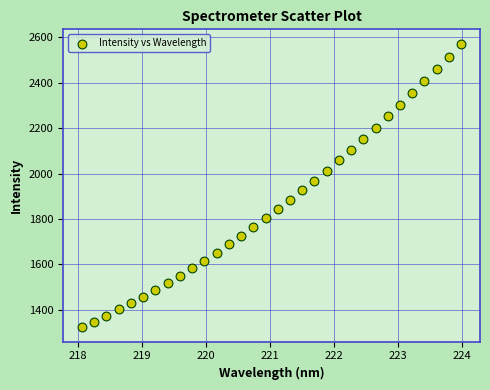

What is the range of X values (max minus min)?

5.9